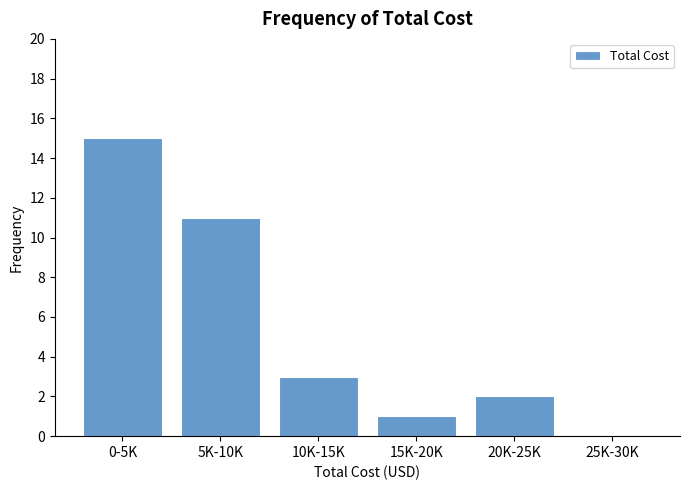

Reading left to right, list all the values displayed in this chart.

0-5K=15	5K-10K=11	10K-15K=3	15K-20K=1	20K-25K=2	25K-30K=0